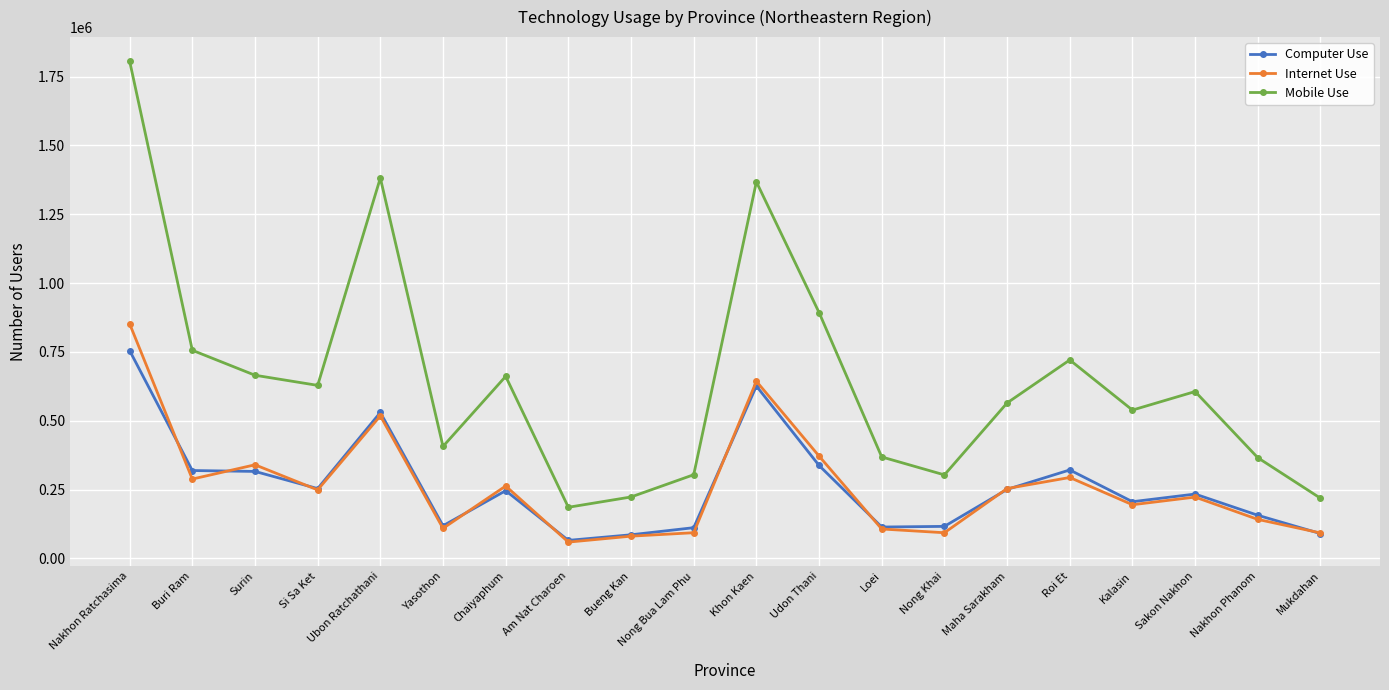

True or false: Mobile Use and Internet Use cross at least once.

False